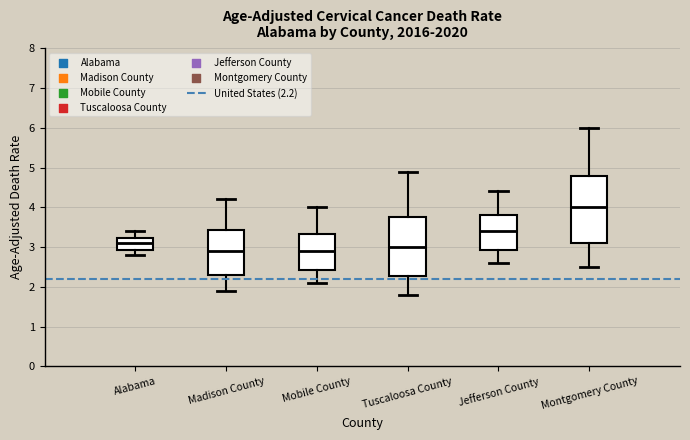

Where does the lower whisker of the box for Jefferson County end on the y-axis? The values are not printed on the chart, so give them approximately, as read against the axis.

2.6